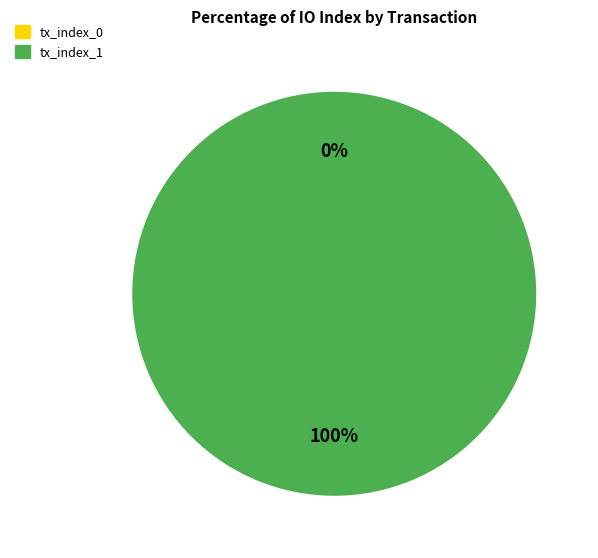

Which has a higher value, tx_index_1 or tx_index_0?

tx_index_1